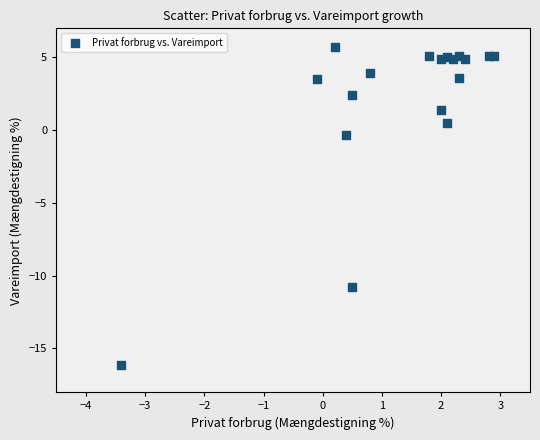

What is the range of Y values (max minus min)?

21.8